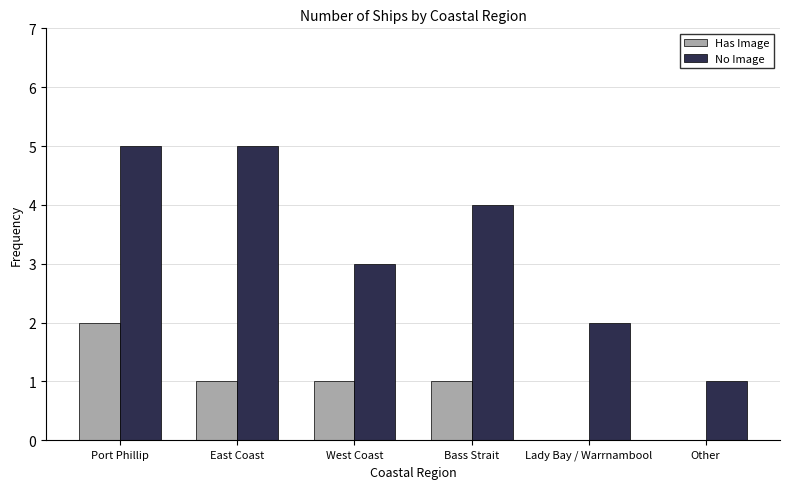

The No Image series shows 3 at Lady Bay / Warrnambool. True or false?

False